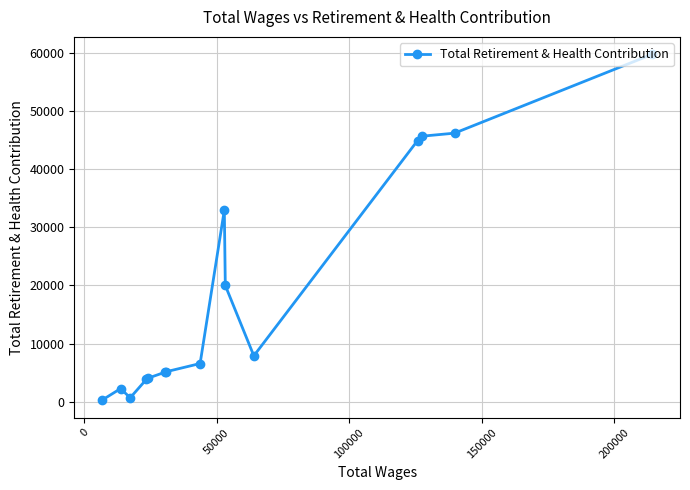

What is the difference between the maximum and minimum values?

59517